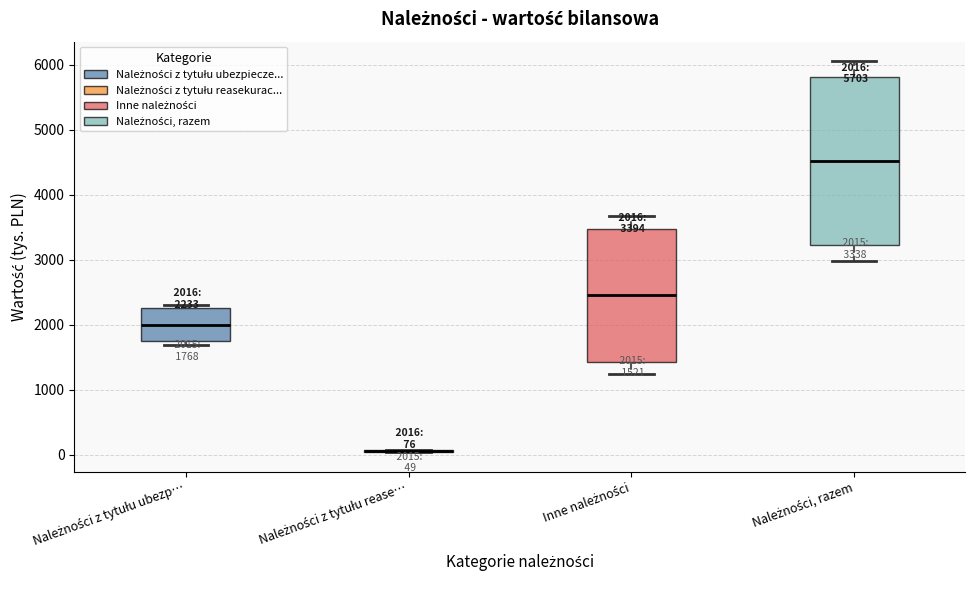

Which box is the tallest, from its lower edge to its upper edge?

Należności, razem